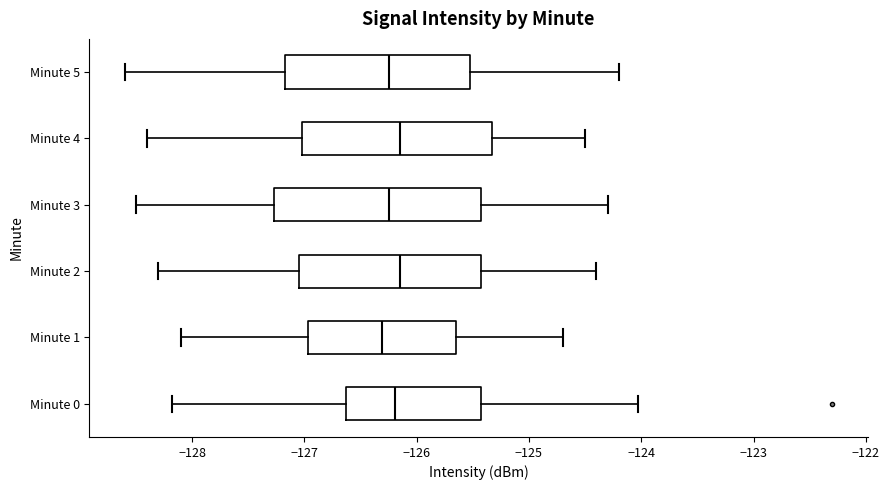

Comparing the boxes themselves (not the whiskers), which one is the widest?

Minute 3